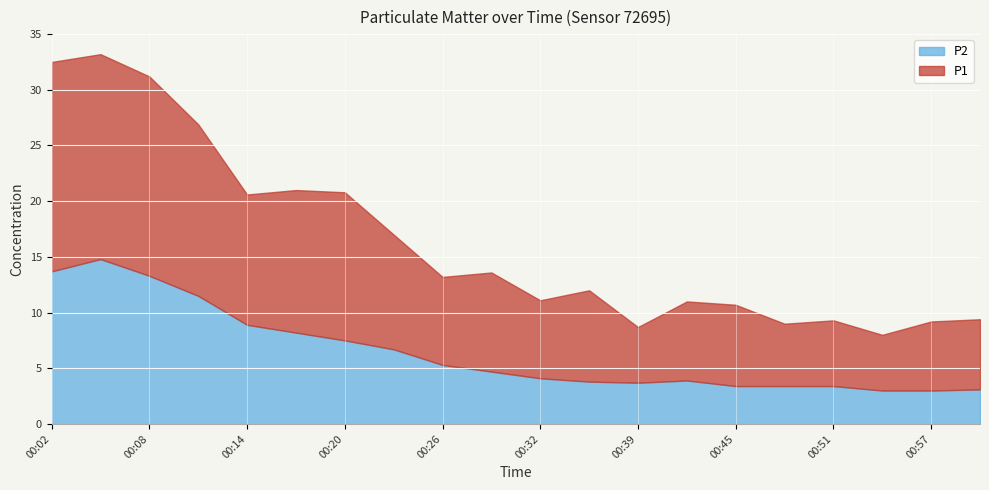

Reading left to right, what are all the values shown in this chart?

P1: 00:02=18.8	00:05=18.4	00:08=17.9	00:11=15.4	00:14=11.7	00:17=12.8	00:20=13.3	00:23=10.3	00:26=7.9	00:29=8.9	00:32=7.0	00:35=8.2	00:39=5.0	00:42=7.1	00:45=7.3	00:48=5.6	00:51=5.9	00:54=5.0	00:57=6.2	01:00=6.3
P2: 00:02=13.7	00:05=14.8	00:08=13.3	00:11=11.5	00:14=8.9	00:17=8.2	00:20=7.5	00:23=6.7	00:26=5.3	00:29=4.7	00:32=4.1	00:35=3.8	00:39=3.7	00:42=3.9	00:45=3.4	00:48=3.4	00:51=3.4	00:54=3.0	00:57=3.0	01:00=3.1